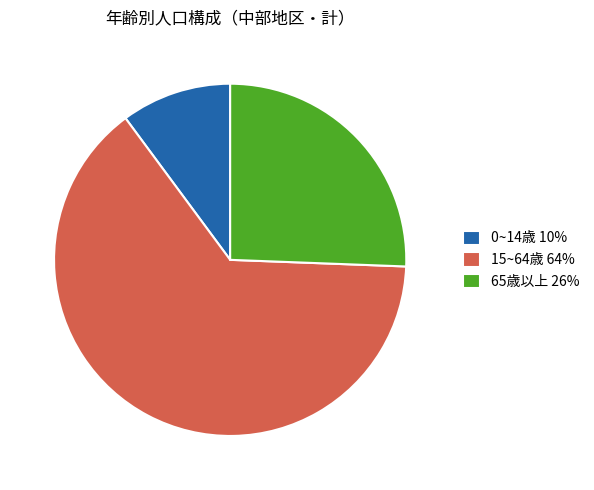

Which slice is the largest?

15~64歳 64%